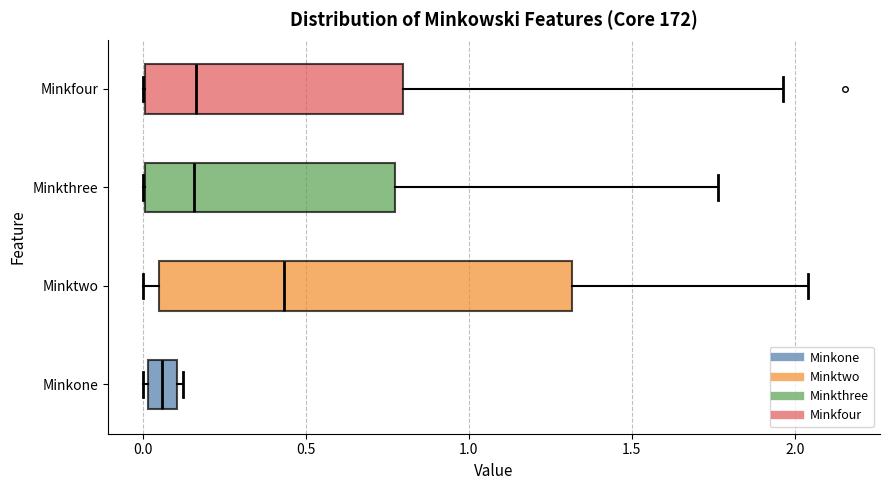

Reading bottom to top, transcribe this box plot: for each box, give where its median line is, the range the box spans, and where its two whiskers end, as read against the x-axis. The values are not printed on the chart, so give them approximately, as read against the axis.

Minkone: median 0.05, box 0.00 to 0.10, whiskers 0.00 (just left of the box's left edge) to 0.10 (just right of the box's right edge)
Minktwo: median 0.45, box 0.05 to 1.30, whiskers 0.00 to 2.05
Minkthree: median 0.15, box 0.00 to 0.75, whiskers 0.00 to 1.75
Minkfour: median 0.15, box 0.00 to 0.80, whiskers 0.00 to 1.95